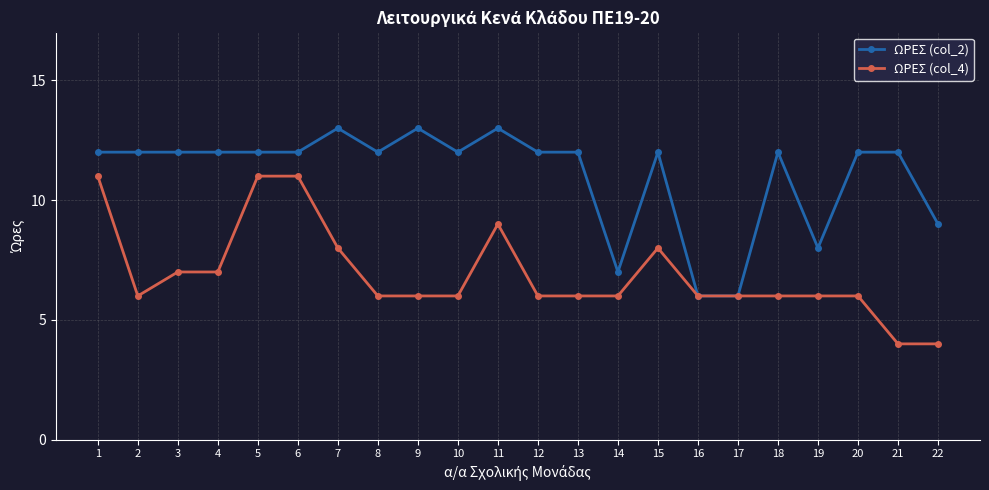

Reading left to right, extract all data points from this chart.

ΩΡΕΣ (col_2): 1=12	2=12	3=12	4=12	5=12	6=12	7=13	8=12	9=13	10=12	11=13	12=12	13=12	14=7	15=12	16=6	17=6	18=12	19=8	20=12	21=12	22=9
ΩΡΕΣ (col_4): 1=11	2=6	3=7	4=7	5=11	6=11	7=8	8=6	9=6	10=6	11=9	12=6	13=6	14=6	15=8	16=6	17=6	18=6	19=6	20=6	21=4	22=4